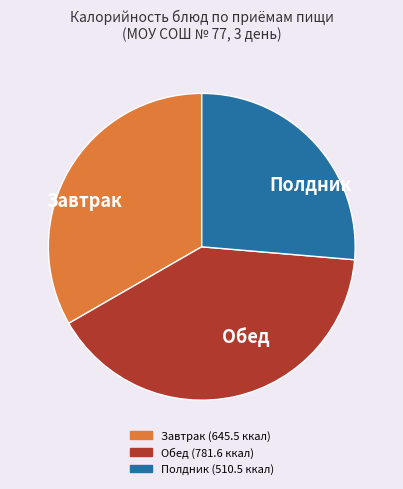

Rank the categories by value from lowest to highest.

Полдник, Завтрак, Обед